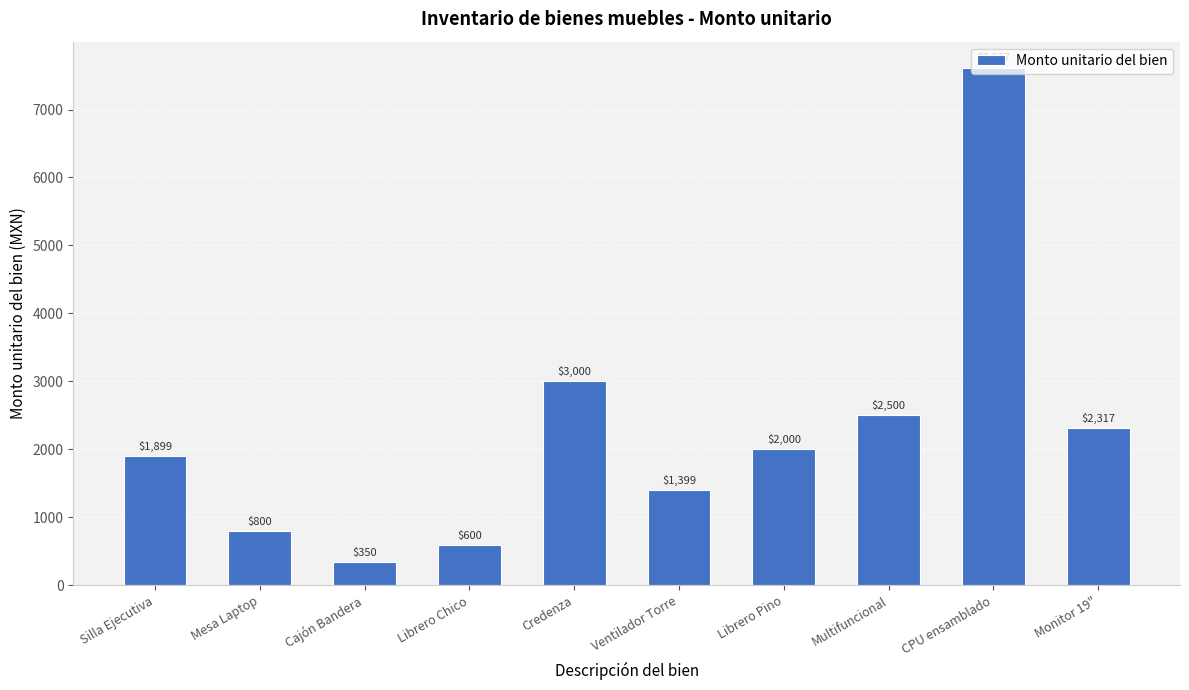

List the labels in order of value, smallest first.

Cajón Bandera, Librero Chico, Mesa Laptop, Ventilador Torre, Silla Ejecutiva, Librero Pino, Monitor 19", Multifuncional, Credenza, CPU ensamblado